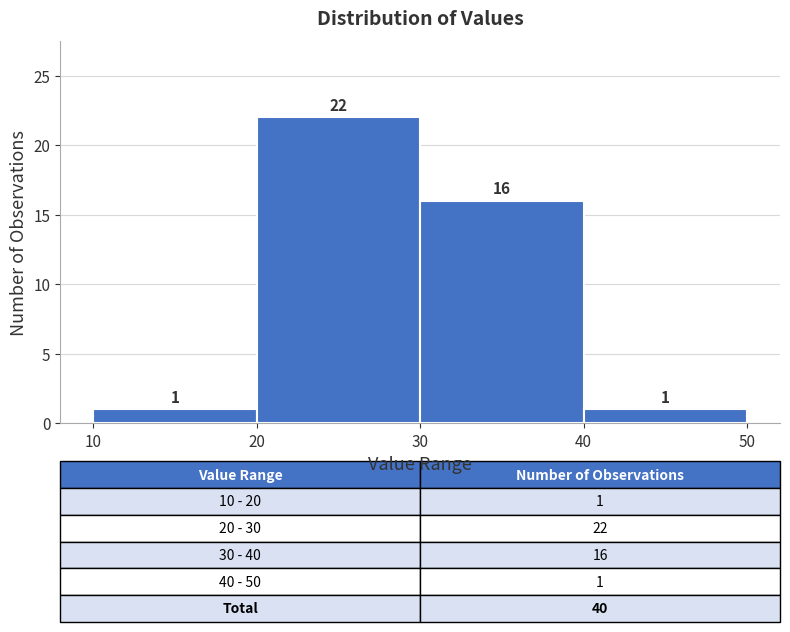

Which range on the x-axis has the tallest bar?

20 to 30